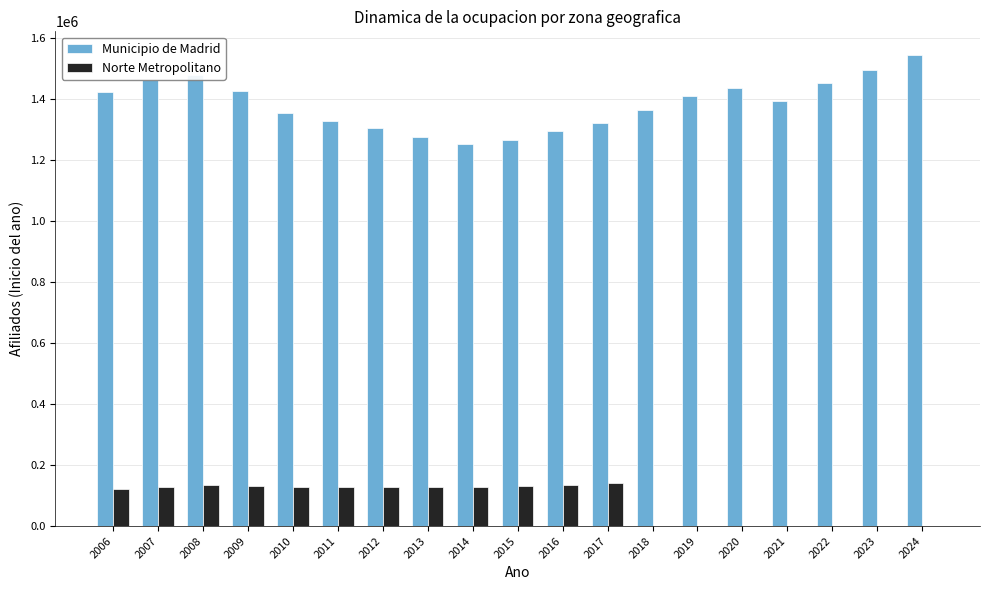

What is the sum of all Municipio de Madrid values?

26280233